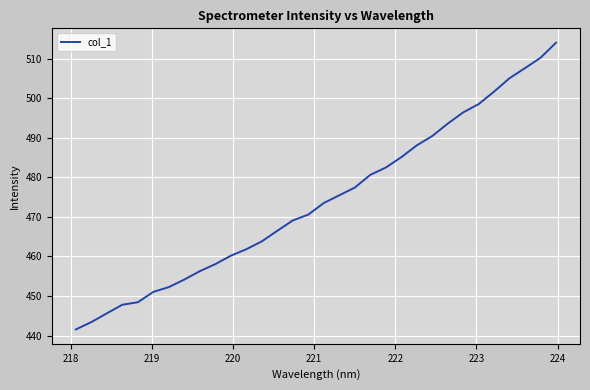

What is the difference between the maximum and minimum values?

72.5